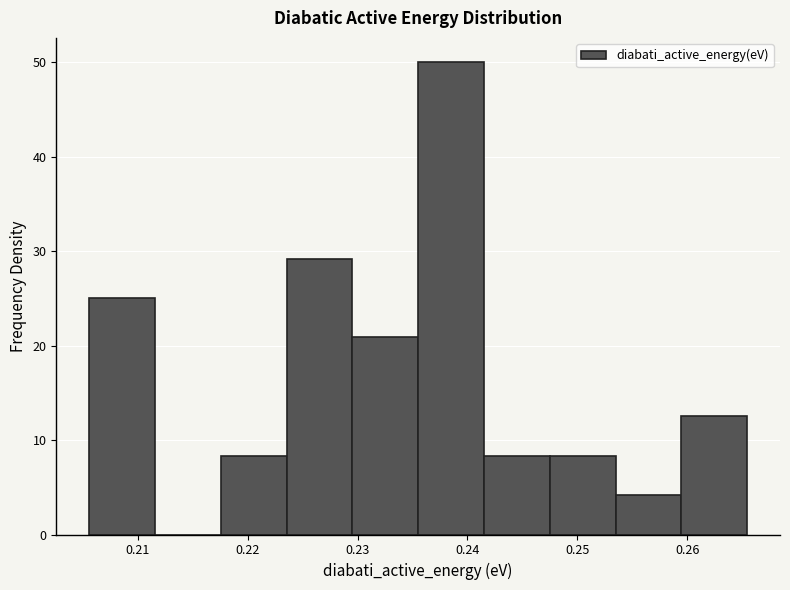

Reading left to right, list every bar in this chart as the range it spans on the x-axis followed by its height. Neither the bar edges nor the heights are printed on the chart, so give them approximately, as read against the axes.

0.206 to 0.212: 25
0.212 to 0.218: 0
0.218 to 0.224: 8
0.224 to 0.230: 29
0.230 to 0.236: 21
0.236 to 0.241: 50
0.241 to 0.247: 8
0.247 to 0.253: 8
0.253 to 0.259: 4
0.259 to 0.265: 13